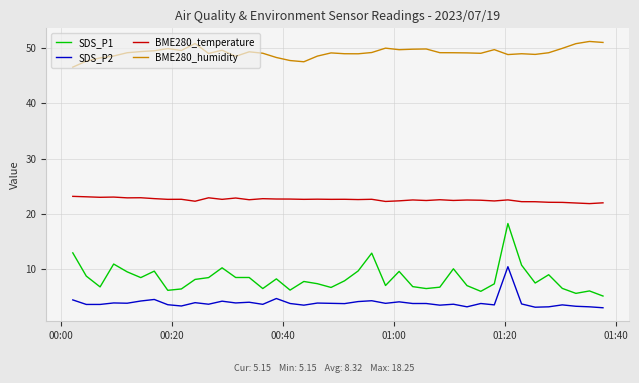

Which series has the widest spread of values?

SDS_P1